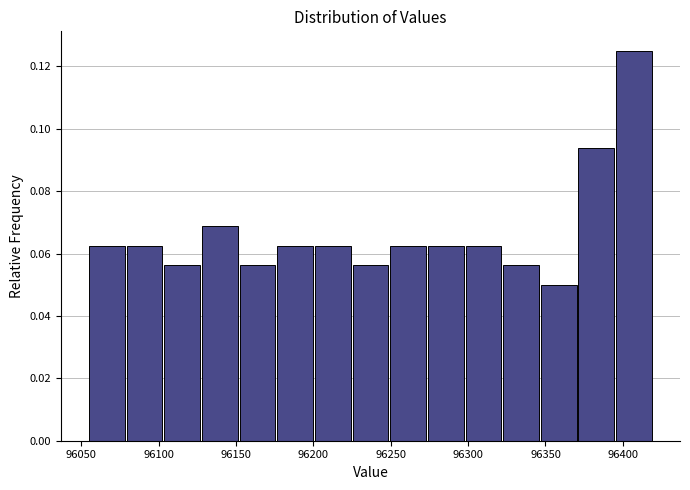

How tall is the bar that spans 96345 to 96370 on the x-axis? Neither the bar edges nor the heights are printed on the chart, so give them approximately, as read against the axes.

0.050